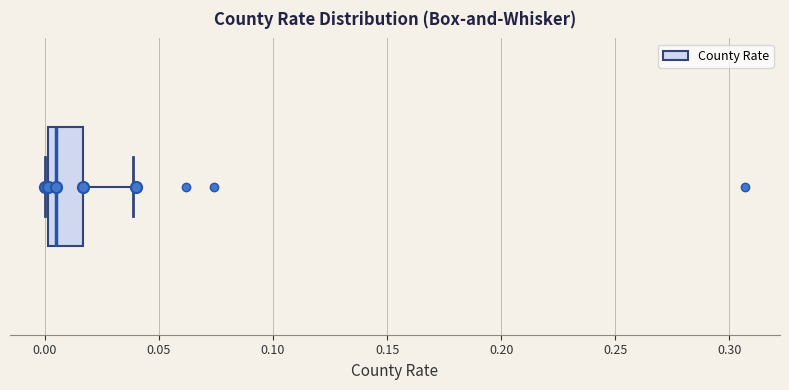

Transcribe this box plot: give where the median line is, the range the box spans, and where the two whiskers end, as read against the x-axis. The values are not printed on the chart, so give them approximately, as read against the axis.

median 0.005, box 0.000 to 0.015, whiskers 0.000 to 0.040